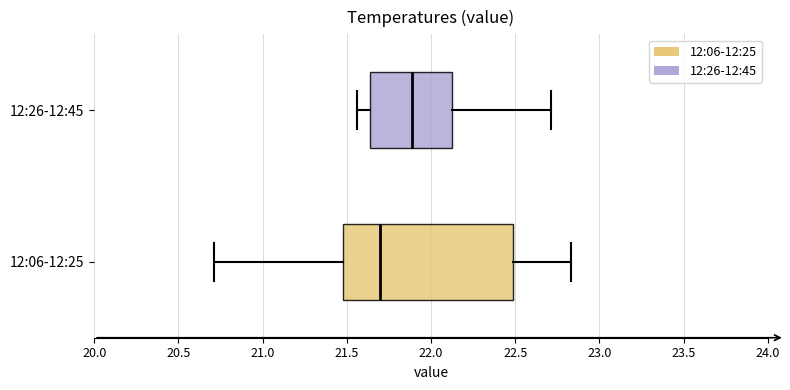

Which box's median line is the furthest to the right?

12:26-12:45